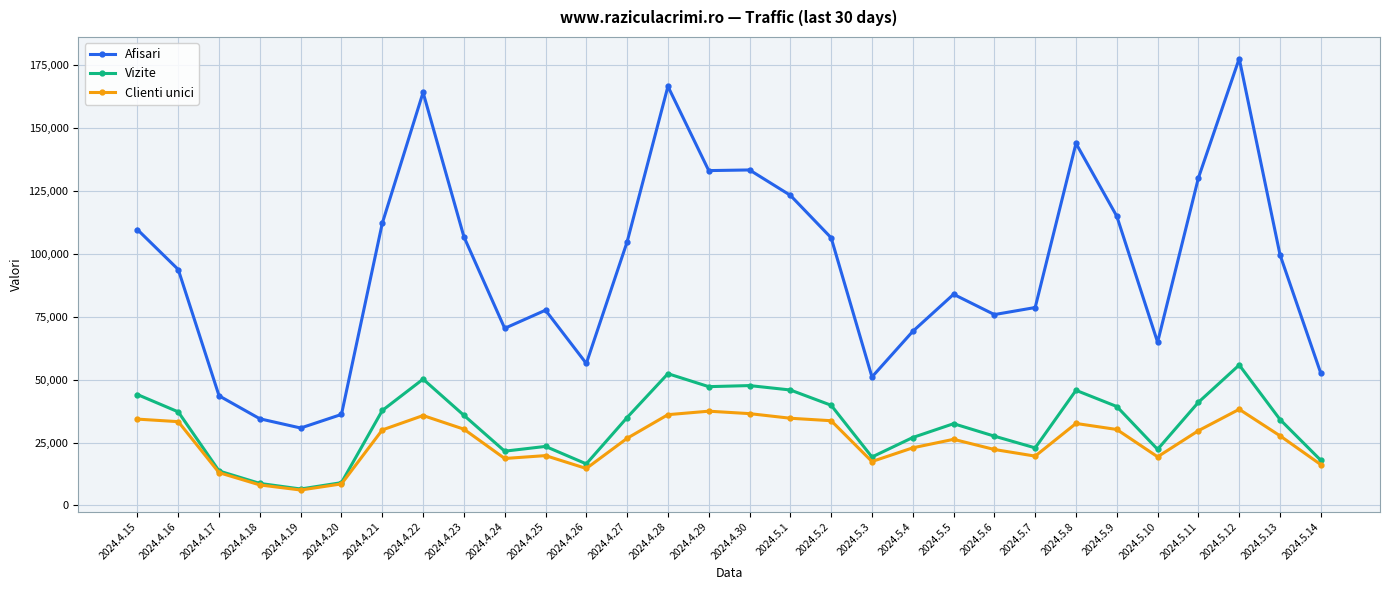

What is the label of the 1st point from the left?

2024.4.15